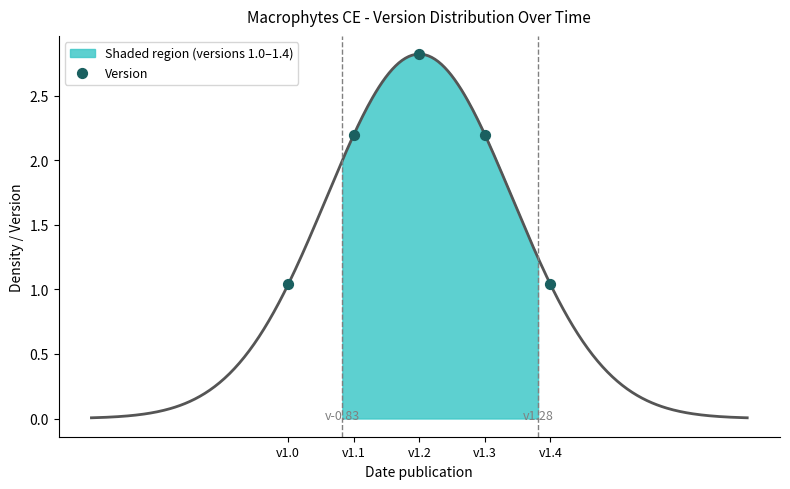

What is the average Y value?

1.9